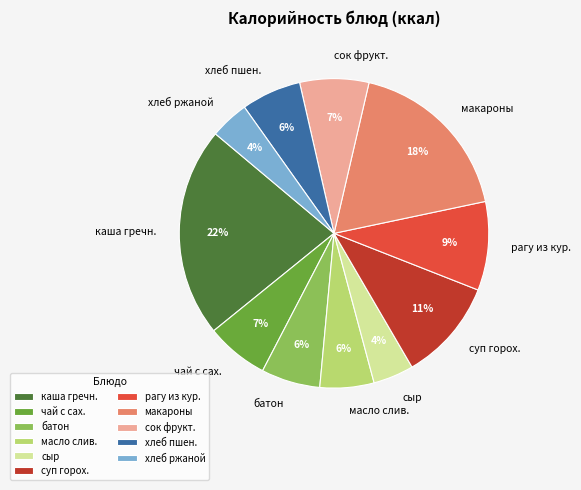

Which slice is the largest?

каша гречн.